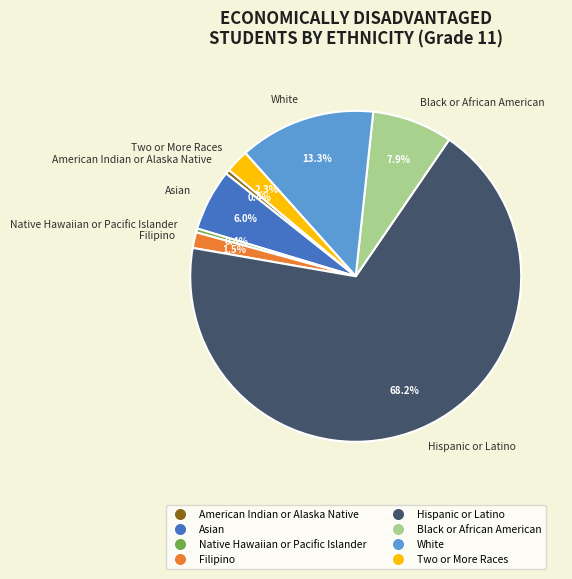

Is it true that American Indian or Alaska Native is 0% of the pie?

True